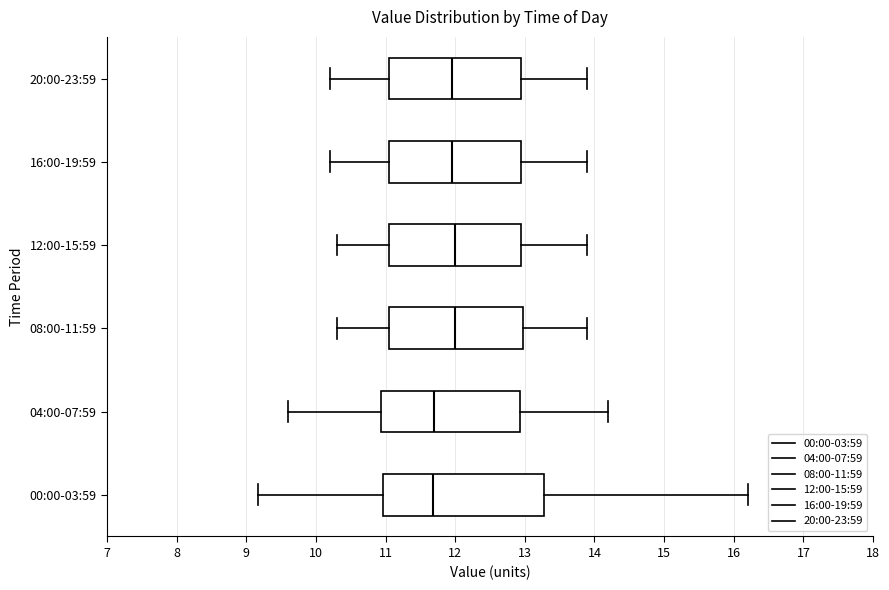

Reading bottom to top, read every box against the x-axis: the position of its median line, the range the box covers, and the ends of its whiskers. The values are not printed on the chart, so give them approximately, as read against the axis.

00:00-03:59: median 11.7, box 11.0 to 13.3, whiskers 9.2 to 16.2
04:00-07:59: median 11.7, box 10.9 to 12.9, whiskers 9.6 to 14.2
08:00-11:59: median 12.0, box 11.1 to 13.0, whiskers 10.3 to 13.9
12:00-15:59: median 12.0, box 11.1 to 13.0, whiskers 10.3 to 13.9
16:00-19:59: median 12.0, box 11.1 to 13.0, whiskers 10.2 to 13.9
20:00-23:59: median 12.0, box 11.1 to 13.0, whiskers 10.2 to 13.9